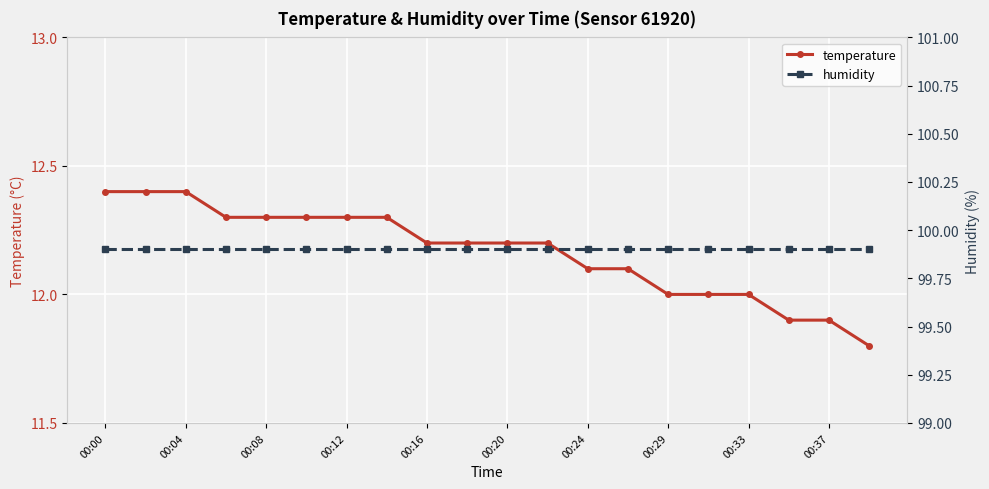

Which series has the largest total across all categories?

humidity